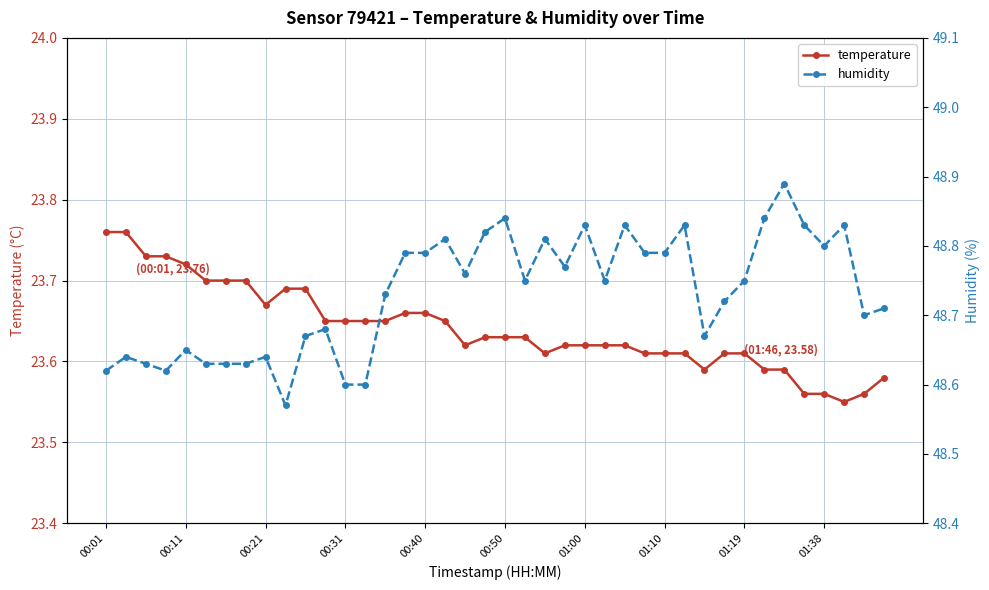

Count the temperature values in the range 23 to 24.

40